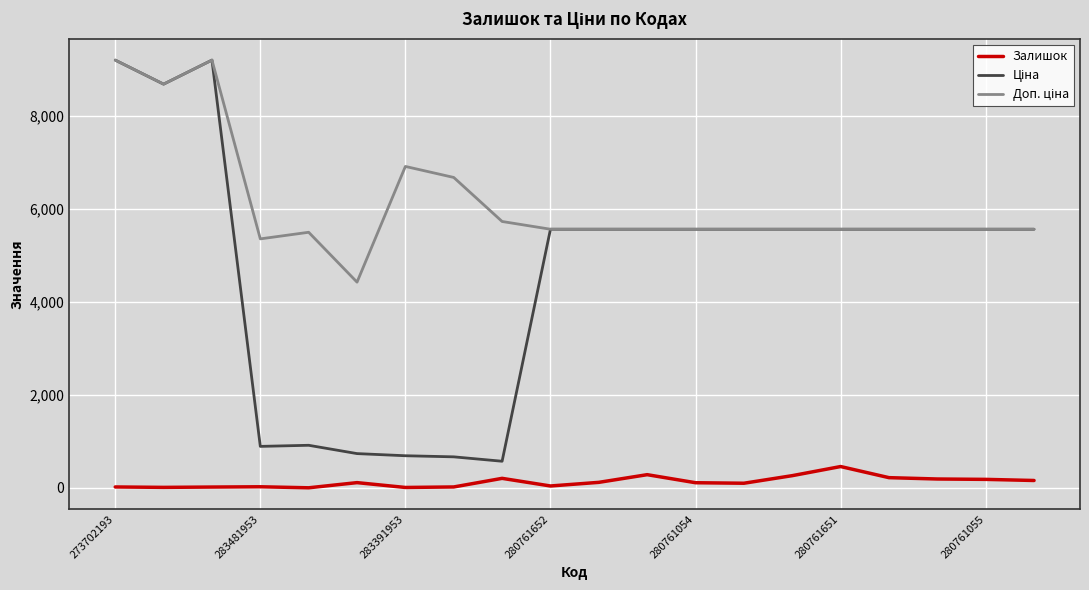

How many lines are shown in the chart?

3